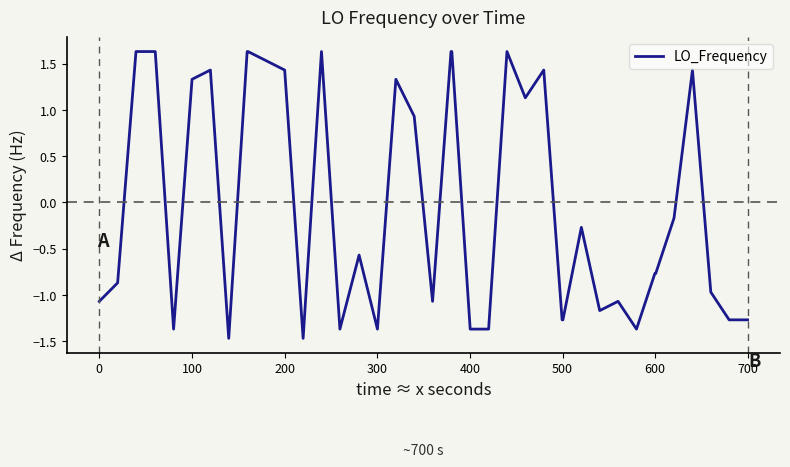

What is the maximum value shown in the chart?

1.6